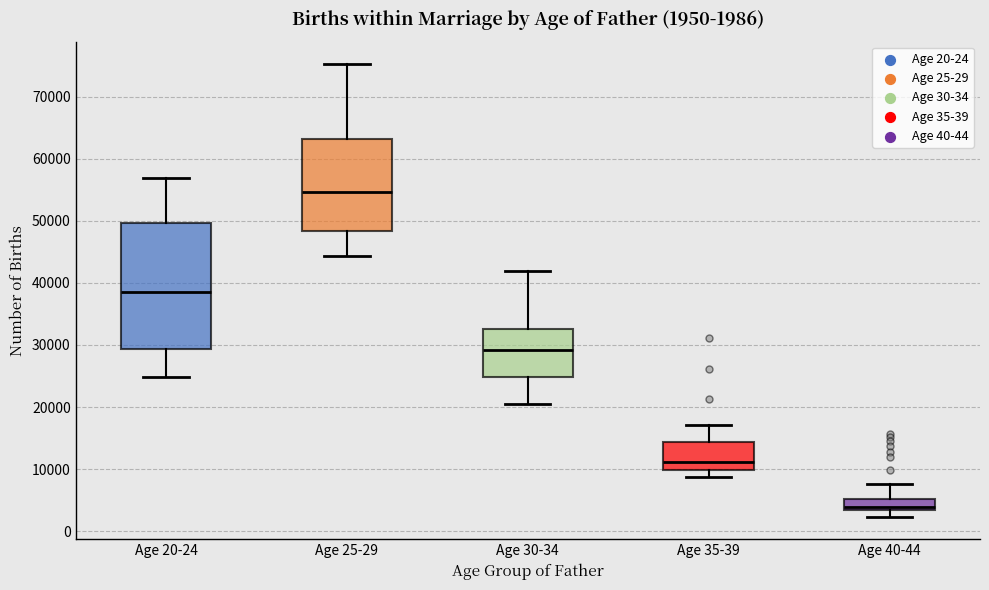

Comparing the boxes themselves (not the whiskers), which one is the tallest?

Age 20-24